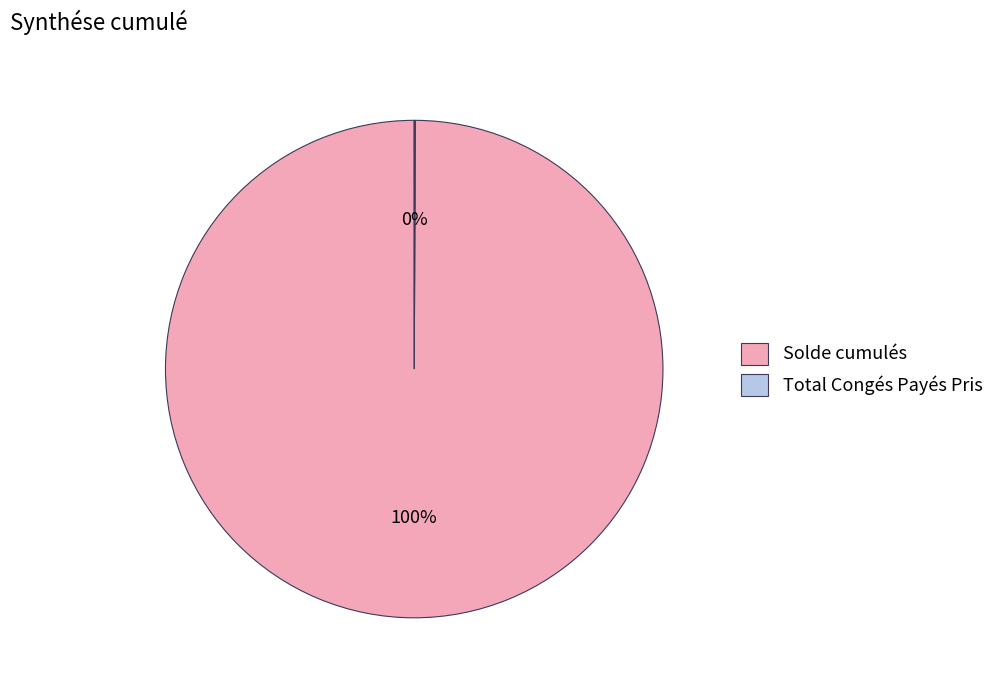

Which category has the biggest portion of the pie?

Solde cumulés